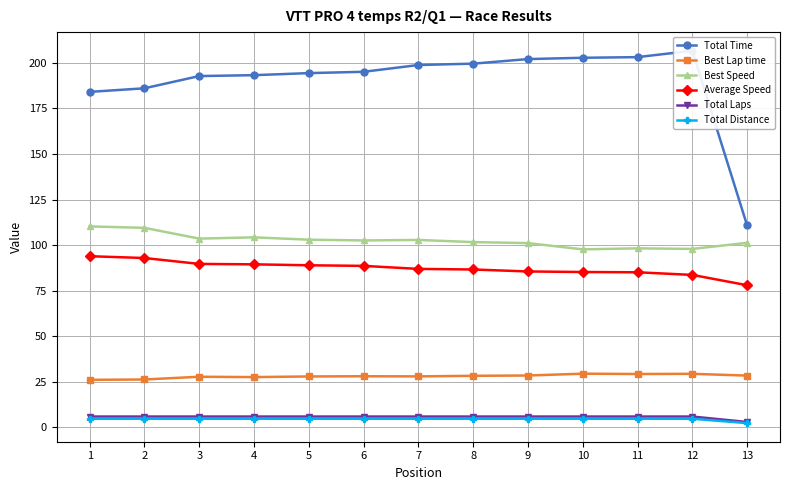

True or false: Total Time has more than 1 points higher than both neighbors.

False